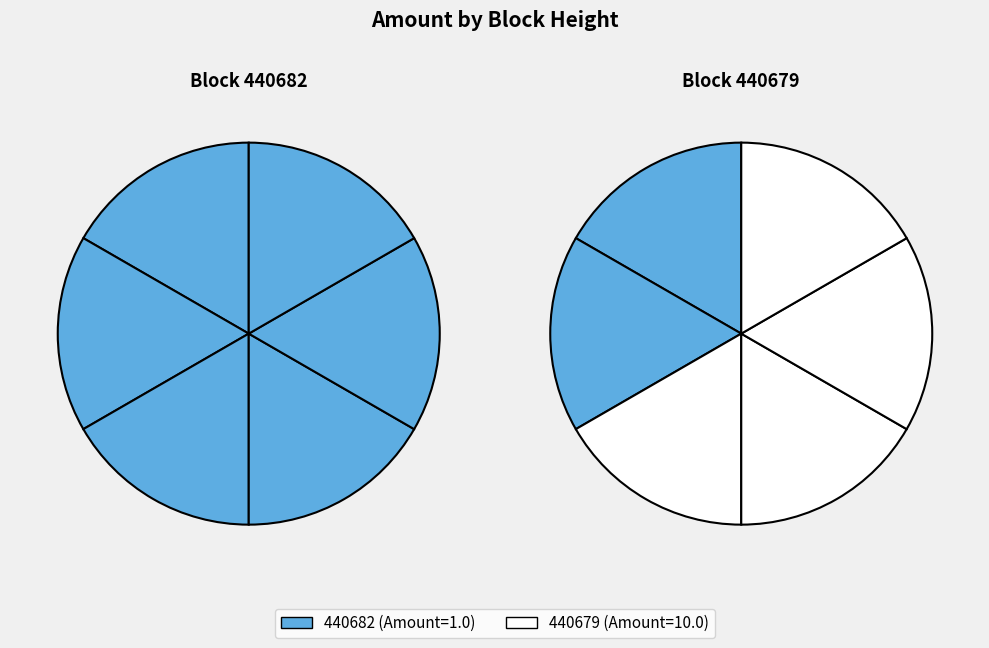

Which category has the biggest portion of the pie?

440679